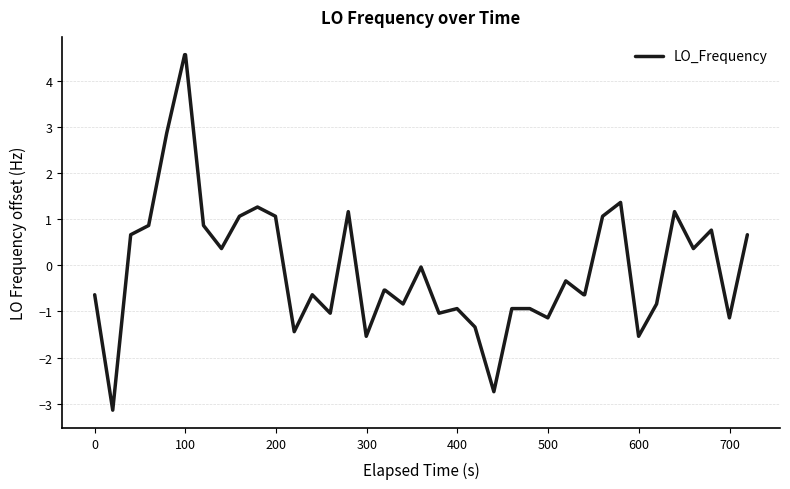

How many categories are shown in the chart?

40